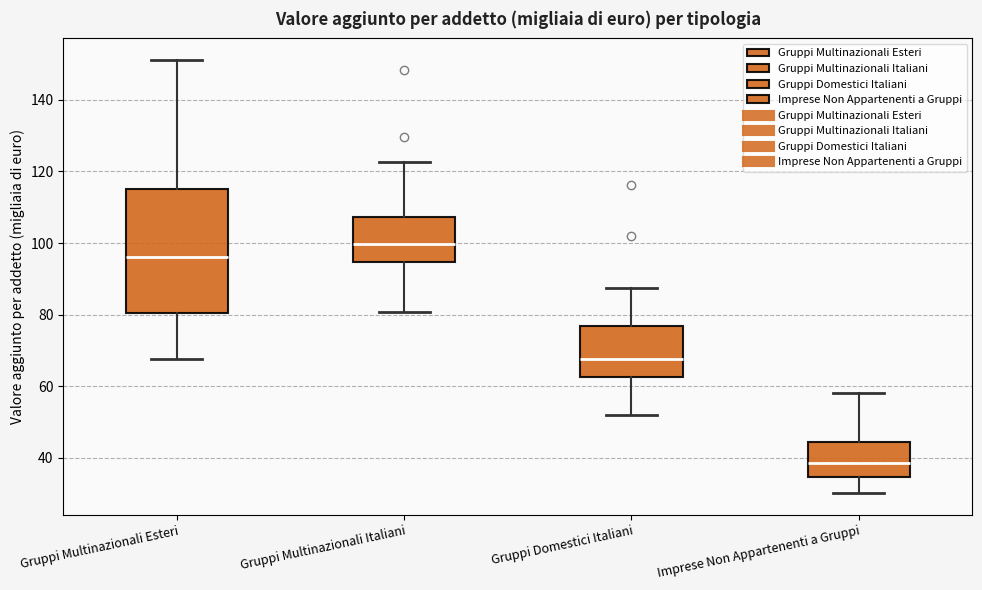

Reading left to right, transcribe this box plot: for each box, give where its median line is, the range the box spans, and where its two whiskers end, as read against the y-axis. The values are not printed on the chart, so give them approximately, as read against the axis.

Gruppi Multinazionali Esteri: median 96, box 80 to 116, whiskers 68 to 152
Gruppi Multinazionali Italiani: median 100, box 94 to 108, whiskers 80 to 122
Gruppi Domestici Italiani: median 68, box 62 to 76, whiskers 52 to 88
Imprese Non Appartenenti a Gruppi: median 38, box 34 to 44, whiskers 30 to 58